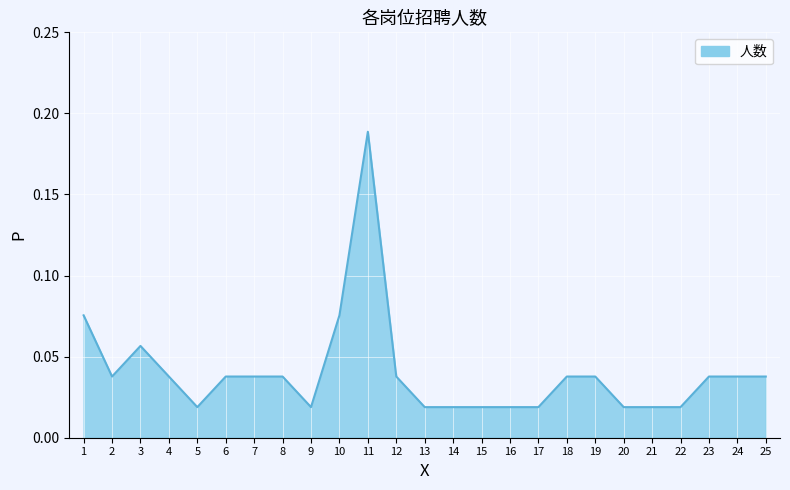

Does the chart display data point markers on the line(s)?

No